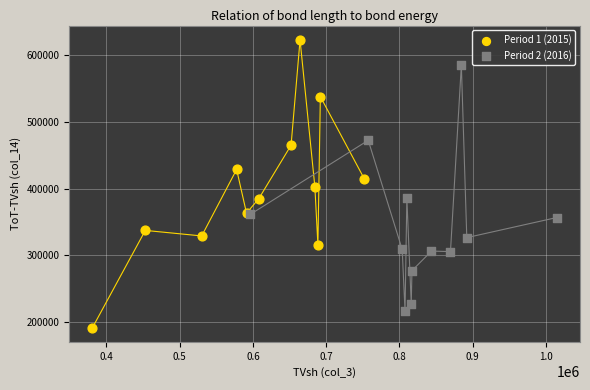

Which series has the widest spread of Y values?

Period 1 (2015)